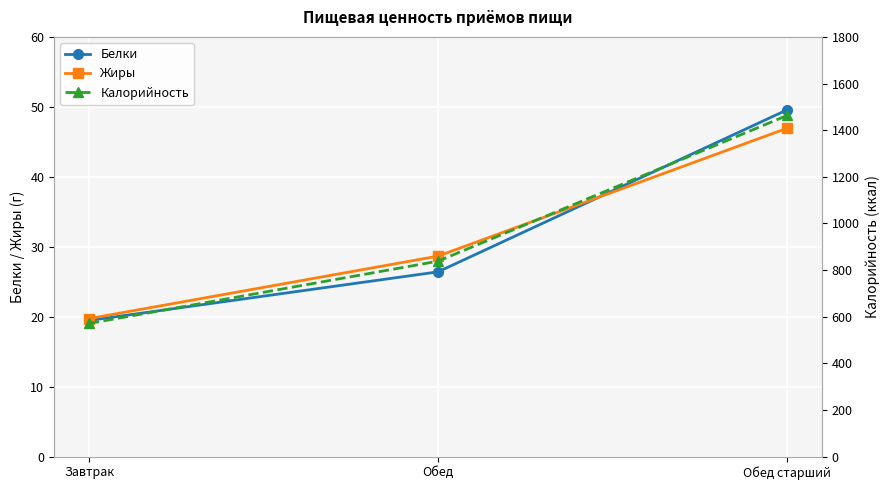

How many lines are shown in the chart?

3